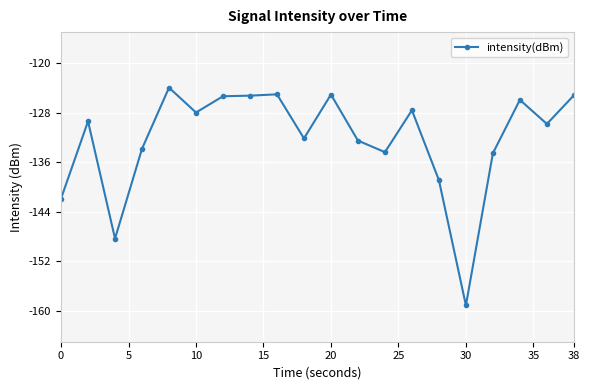

What is the greatest value displayed?

-124.0